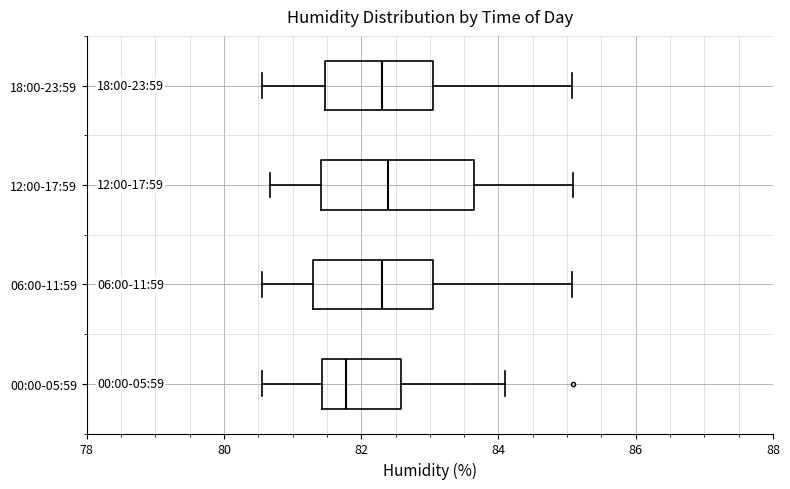

Which box is the widest, from its left edge to its right edge?

12:00-17:59